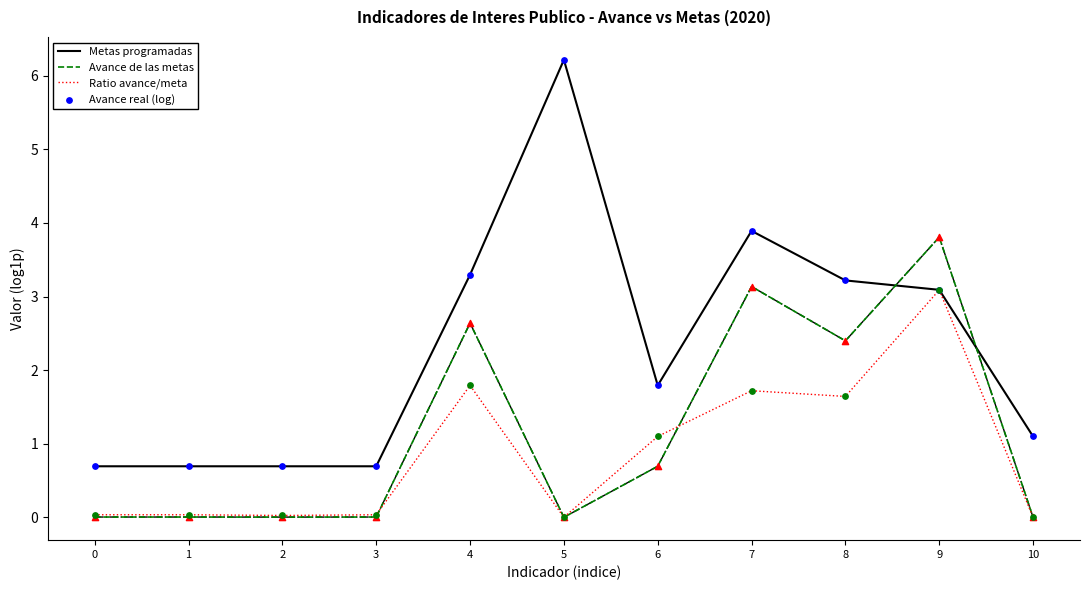

Which series has the largest total across all categories?

Metas programadas